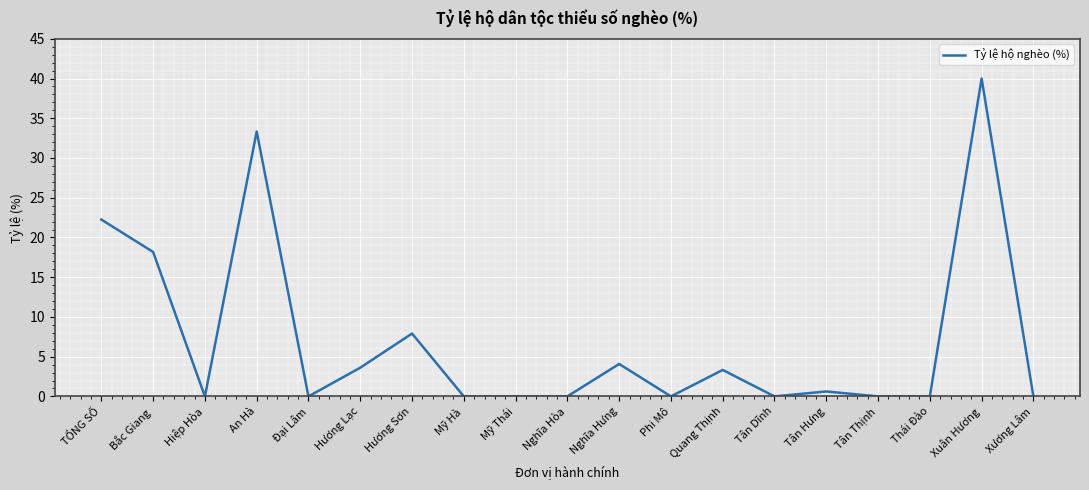

True or false: the data has more than 2 interior local peaks.

True